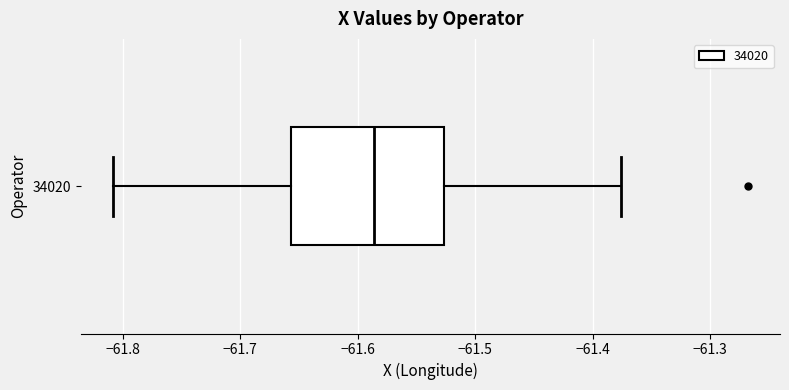

Transcribe this box plot: give where the median line is, the range the box spans, and where the two whiskers end, as read against the x-axis. The values are not printed on the chart, so give them approximately, as read against the axis.

median -61.59, box -61.66 to -61.53, whiskers -61.81 to -61.38